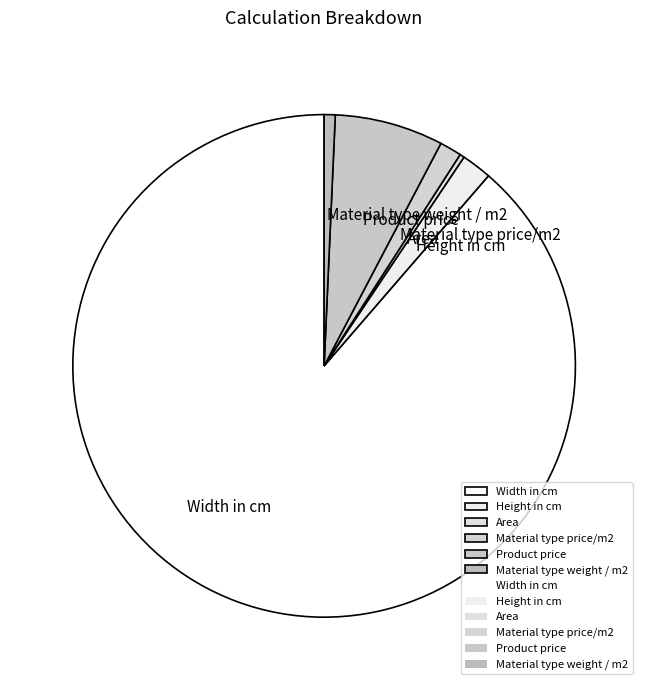

Between Material type price/m2 and Material type weight / m2, which is larger?

Material type price/m2